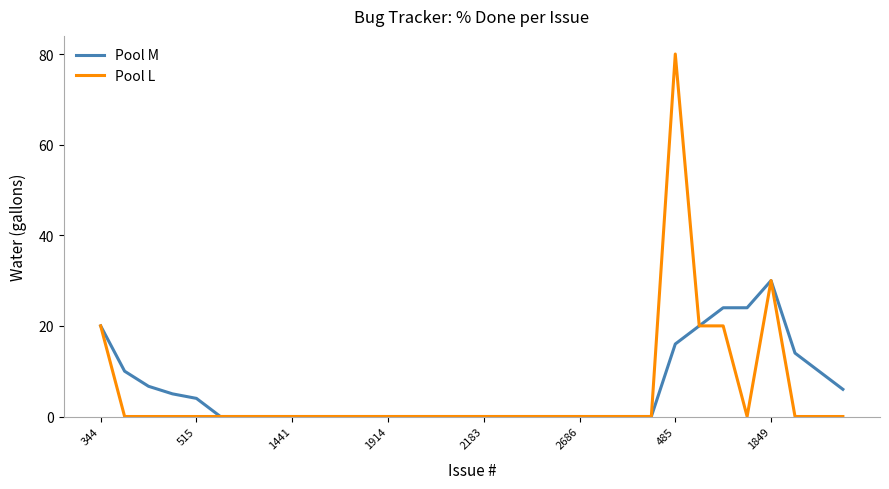

What is the difference between the second highest and second lowest values in the Pool L series?

30.0